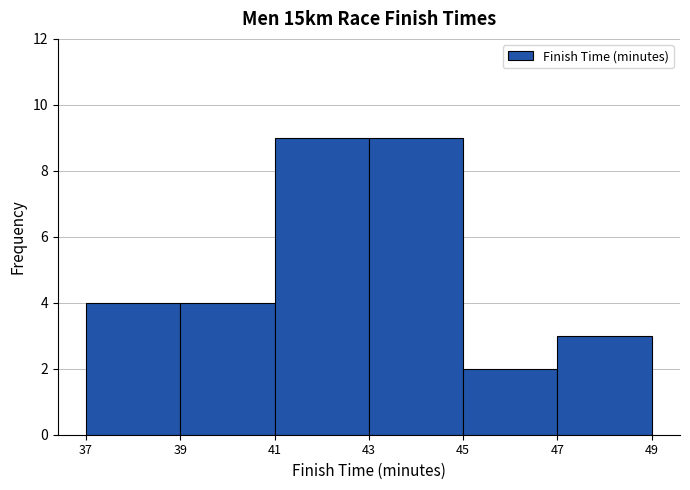

Reading left to right, list every bar in this chart as the range it spans on the x-axis followed by its height. The values are not printed on the chart, so give them approximately, as read against the axis.

37 to 39: 4
39 to 41: 4
41 to 43: 9
43 to 45: 9
45 to 47: 2
47 to 49: 3